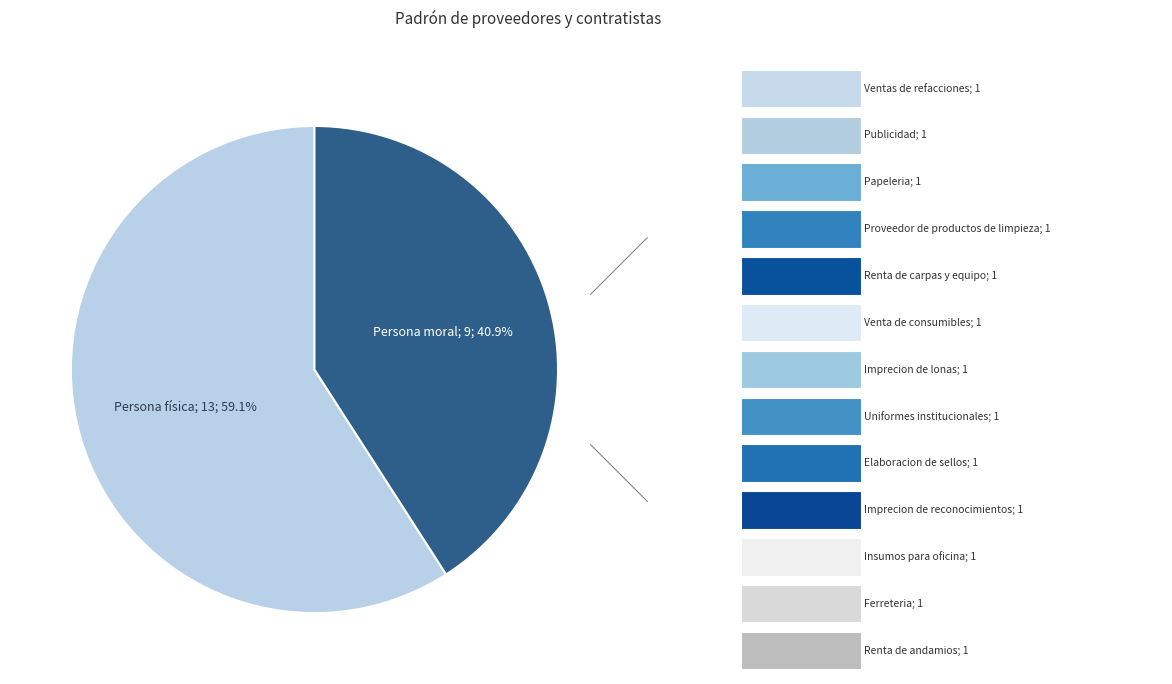

Is it true that Persona moral is 41% of the pie?

True